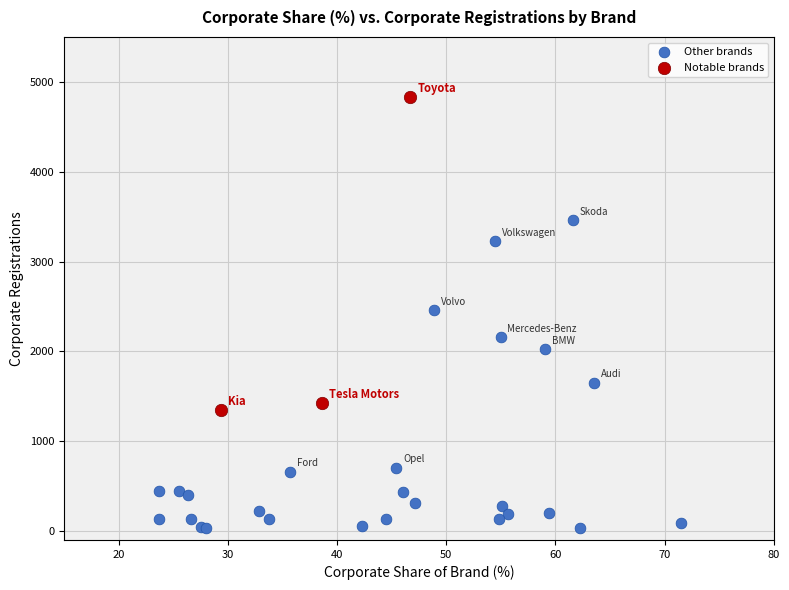

Which series contains the highest Y value?

Notable brands